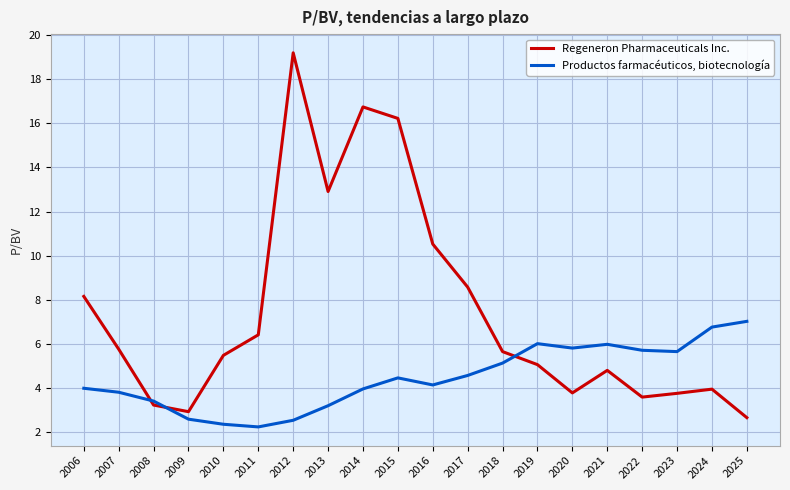

What is the spread (max minus min) of values at 2014?

12.8